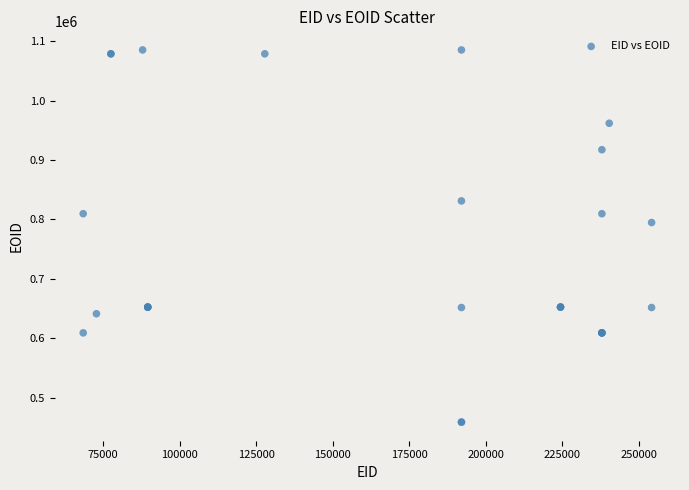

What Y value in the scatter plot is closest to 772095?

794821